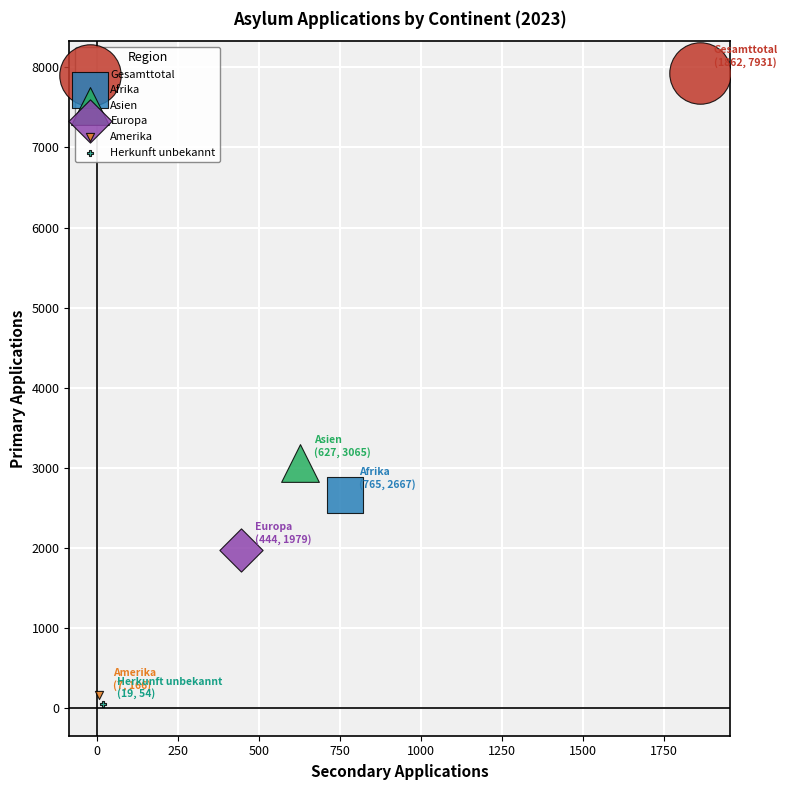

Which series contains the highest Y value?

Gesamttotal